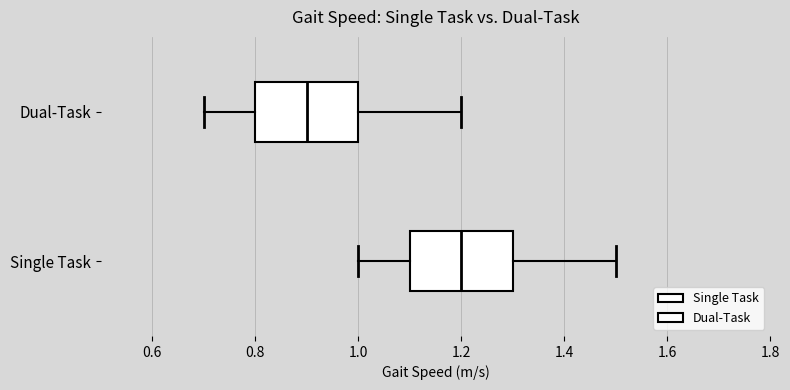

Where does the right whisker of the box for Dual-Task end on the x-axis? The values are not printed on the chart, so give them approximately, as read against the axis.

1.2